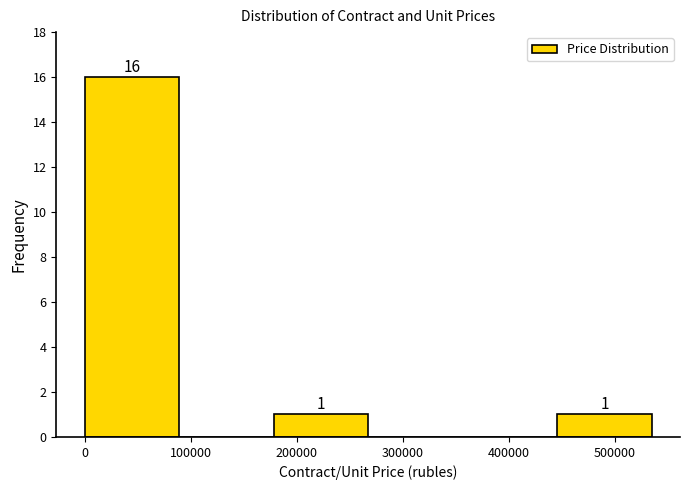

Which range on the x-axis has the tallest bar?

0 to 90000